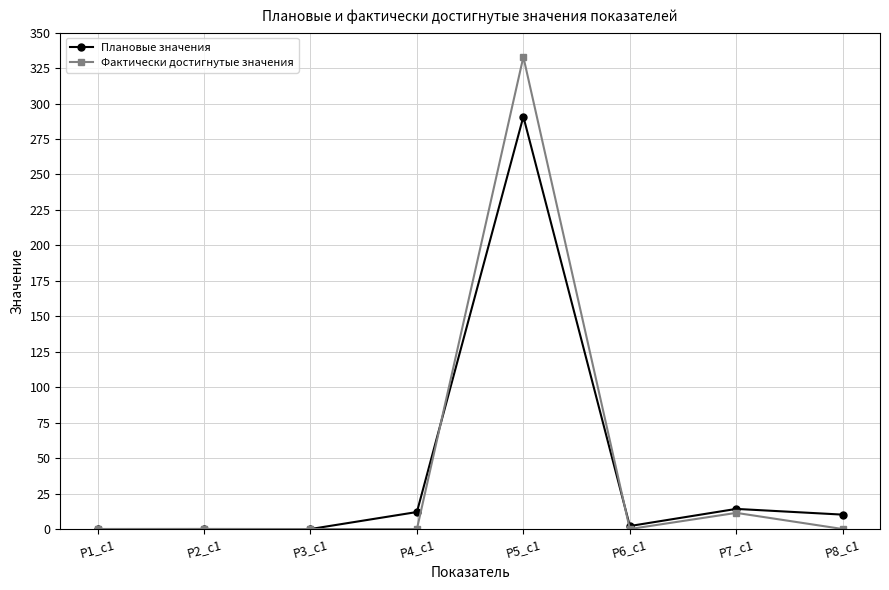

Between Р1_с1 and Р5_c1, which series saw the biggest shift?

Фактически достигнутые значения